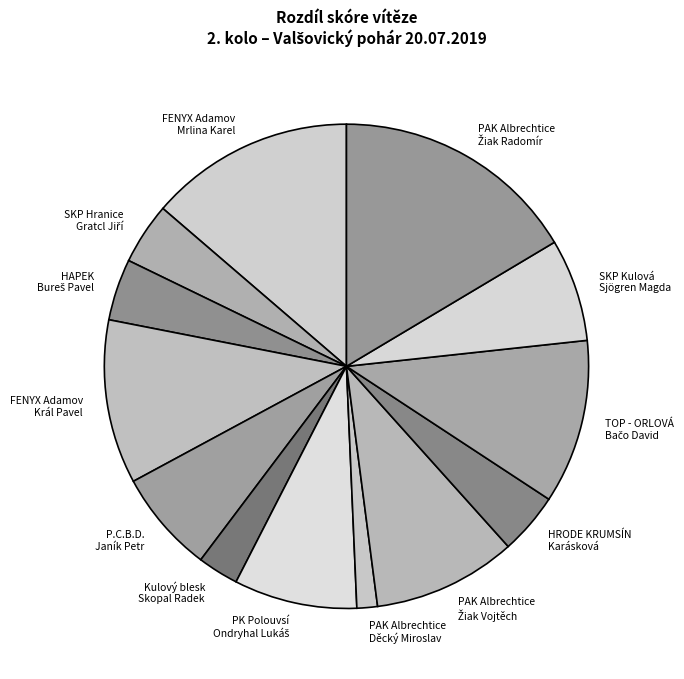

Which slice is the smallest?

PAK Albrechtice Děcký Miroslav